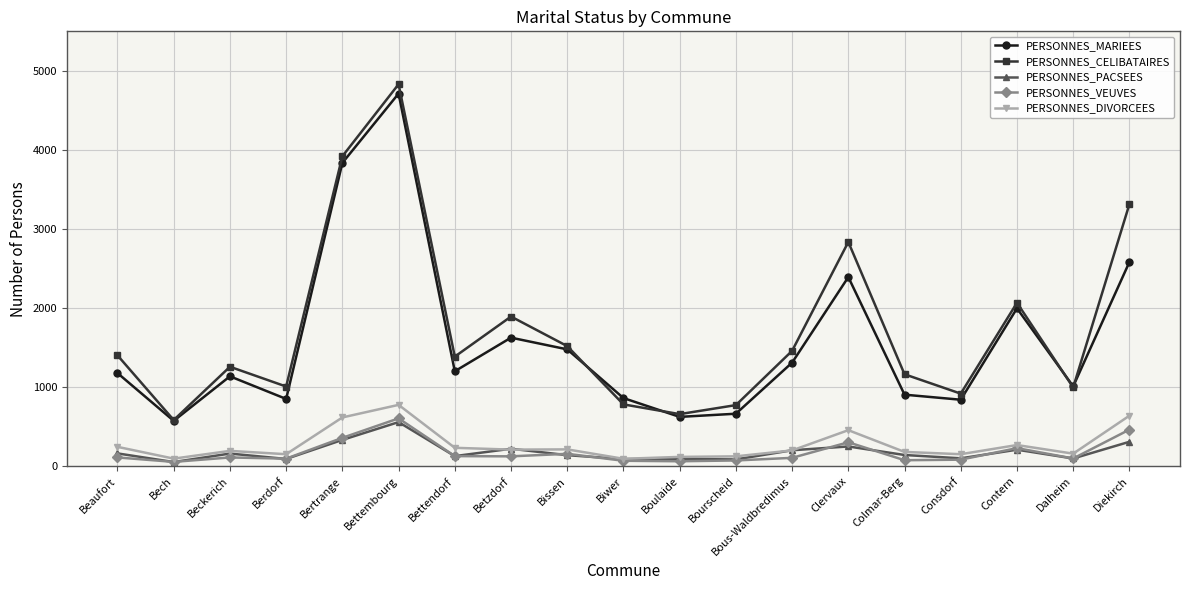

What is the sum of all PERSONNES_CELIBATAIRES values?

32768